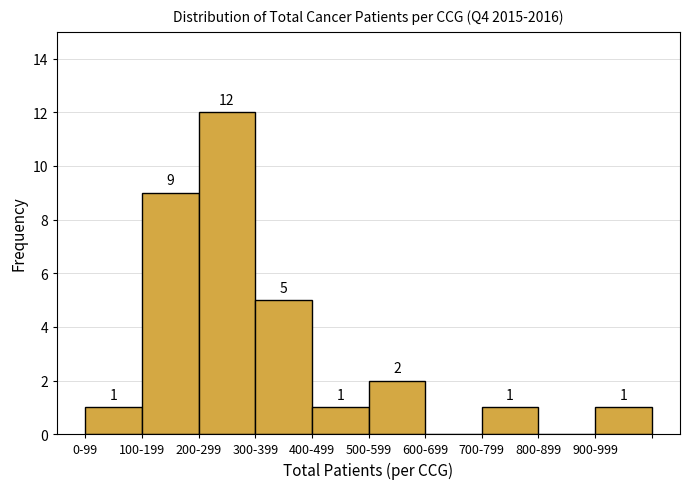

Reading left to right, list all the values displayed in this chart.

0-99=1	100-199=9	200-299=12	300-399=5	400-499=1	500-599=2	600-699=0	700-799=1	800-899=0	900-999=1